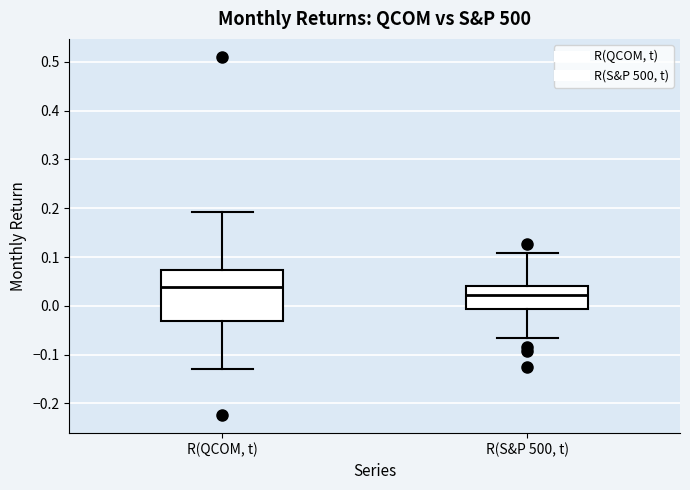

Where does the upper whisker of the box for R(S&P 500, t) end on the y-axis? The values are not printed on the chart, so give them approximately, as read against the axis.

0.11